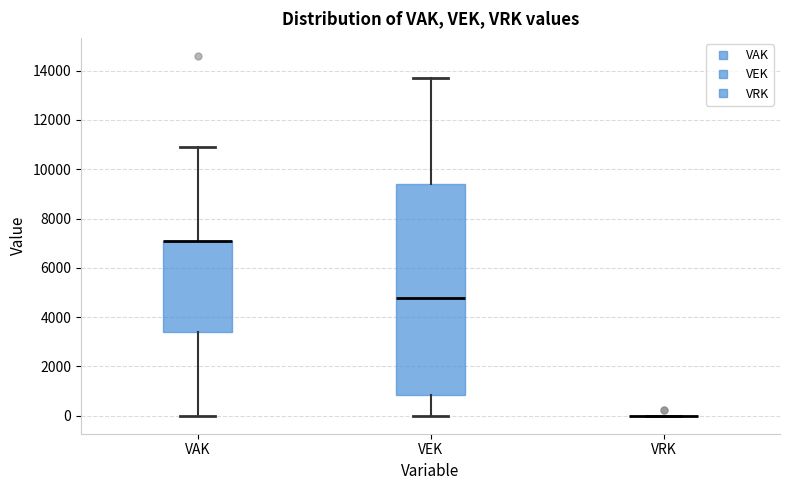

Which box is the tallest, from its lower edge to its upper edge?

VEK